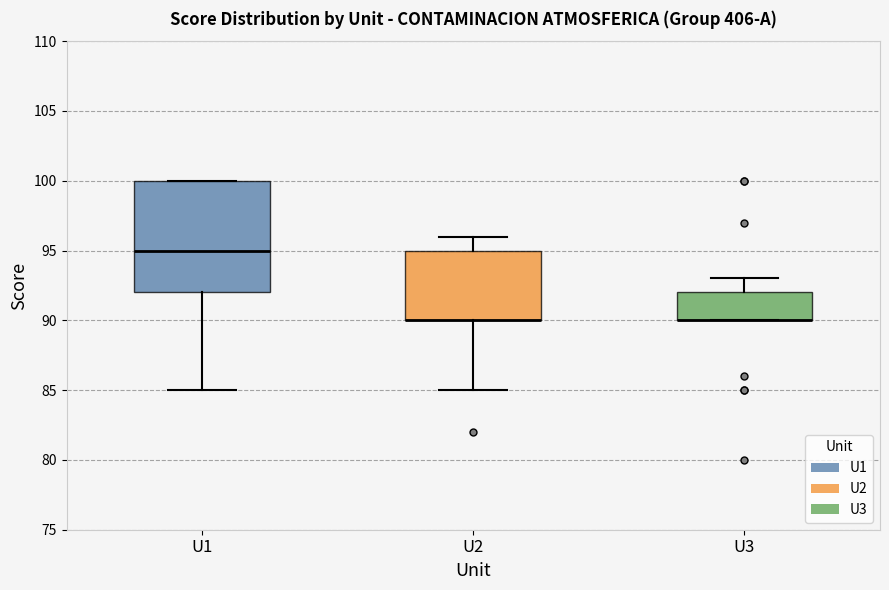

Reading left to right, transcribe this box plot: for each box, give where its median line is, the range the box spans, and where its two whiskers end, as read against the y-axis. The values are not printed on the chart, so give them approximately, as read against the axis.

U1: median 95, box 92 to 100, whiskers 85 to 100
U2: median 90 (drawn on the box's lower edge), box 90 to 95, whiskers 85 to 96
U3: median 90 (drawn on the box's lower edge), box 90 to 92, whiskers 90 to 93